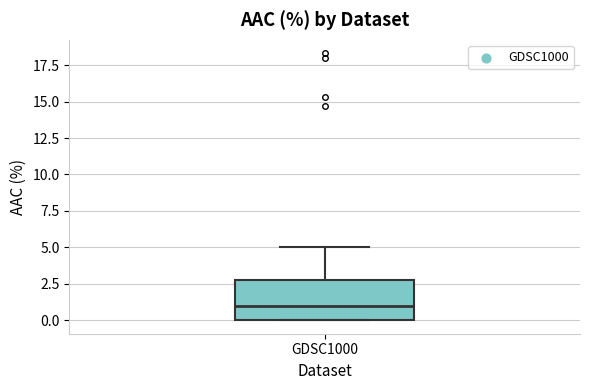

Transcribe this box plot: give where the median line is, the range the box spans, and where the two whiskers end, as read against the y-axis. The values are not printed on the chart, so give them approximately, as read against the axis.

median 1, box 0 to 3, whiskers 0 to 5